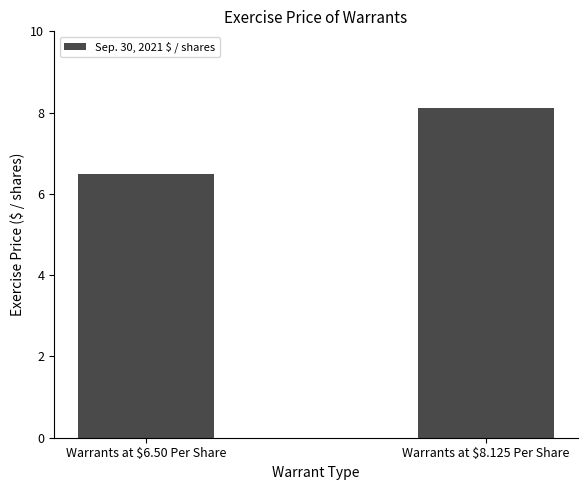

The value at Warrants at $8.125 Per Share is 8.1. True or false?

True